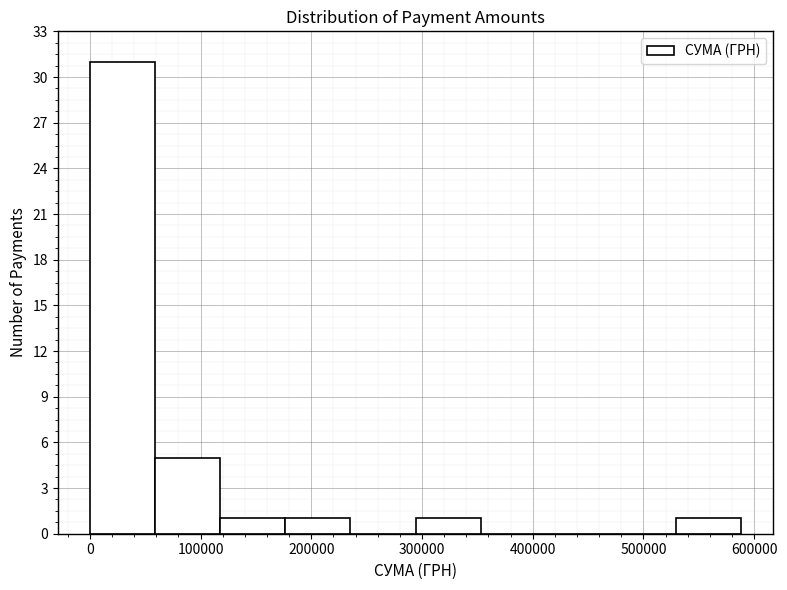

Reading left to right, list every bar in this chart as the range it spans on the x-axis followed by its height. Neither the bar edges nor the heights are printed on the chart, so give them approximately, as read against the axes.

0 to 60000: 31
60000 to 120000: 5
120000 to 180000: 1
180000 to 240000: 1
240000 to 290000: 0
290000 to 350000: 1
350000 to 410000: 0
410000 to 470000: 0
470000 to 530000: 0
530000 to 590000: 1